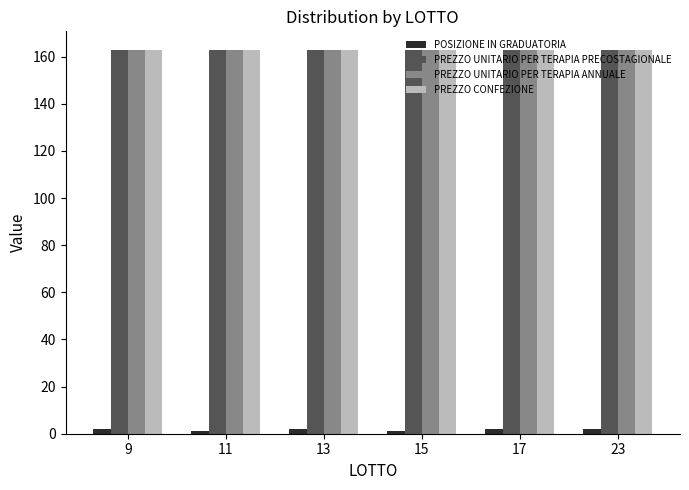

What is the approximate value of PREZZO UNITARIO PER TERAPIA PRECOSTAGIONALE at 9?

162.6